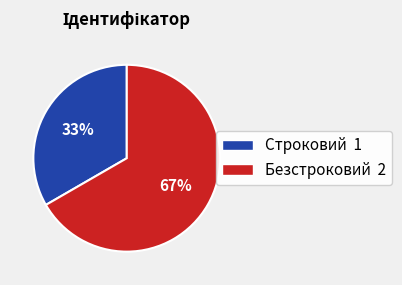

How many segments does this pie chart have?

2